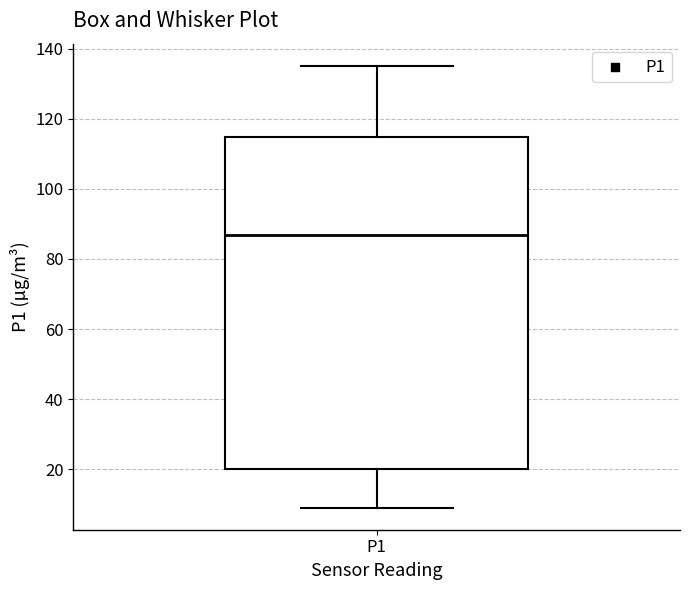

Read this box plot against the y-axis: the position of the median line, the range covered by the box, and the ends of both whiskers. The values are not printed on the chart, so give them approximately, as read against the axis.

median 86, box 20 to 114, whiskers 10 to 136